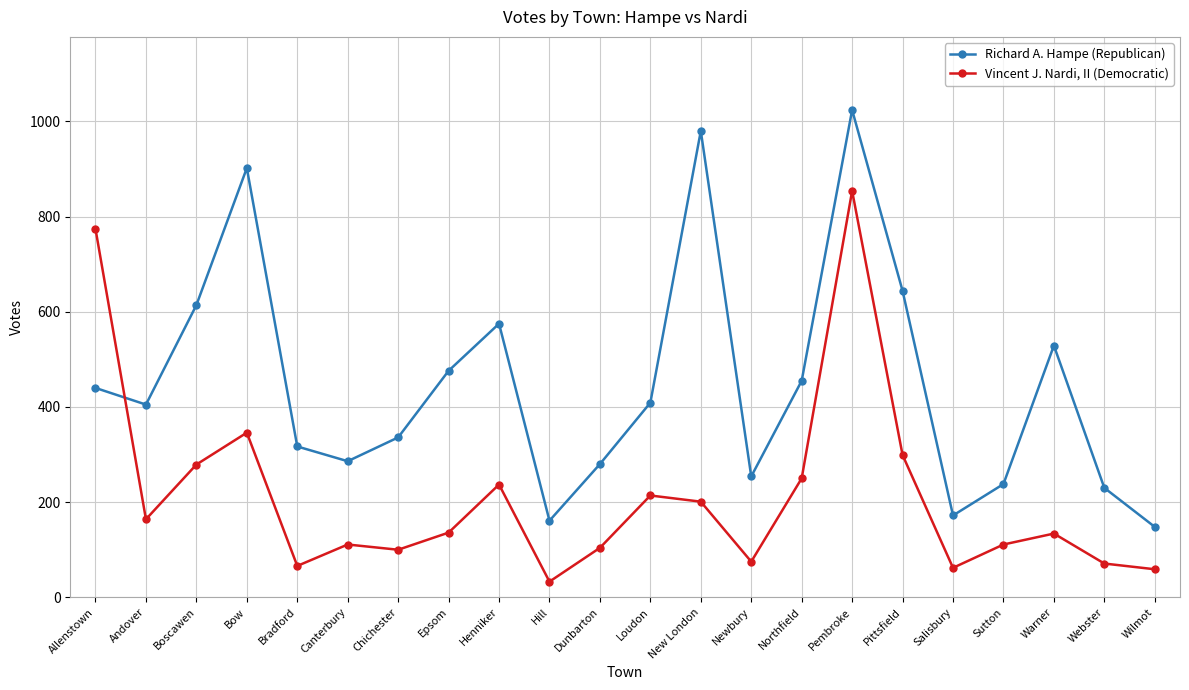

Which series has the largest total across all categories?

Richard A. Hampe (Republican)